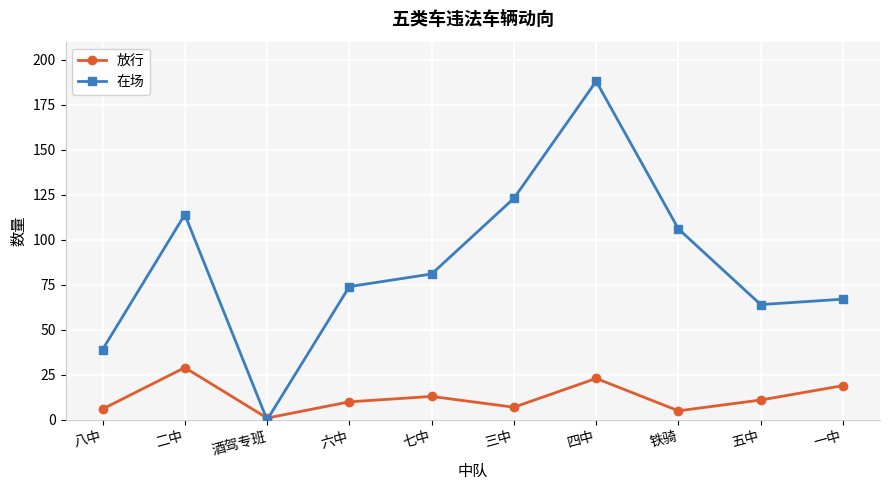

What is the difference between the highest and lowest values at 四中?

165